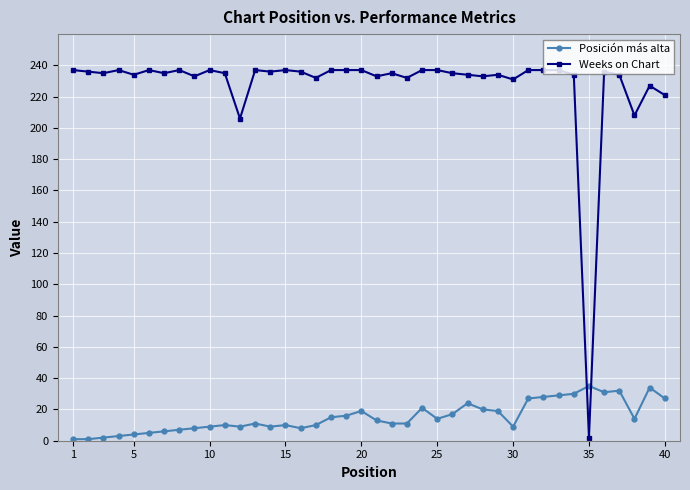

List the series in order of their peak value, highest first.

Weeks on Chart, Posición más alta